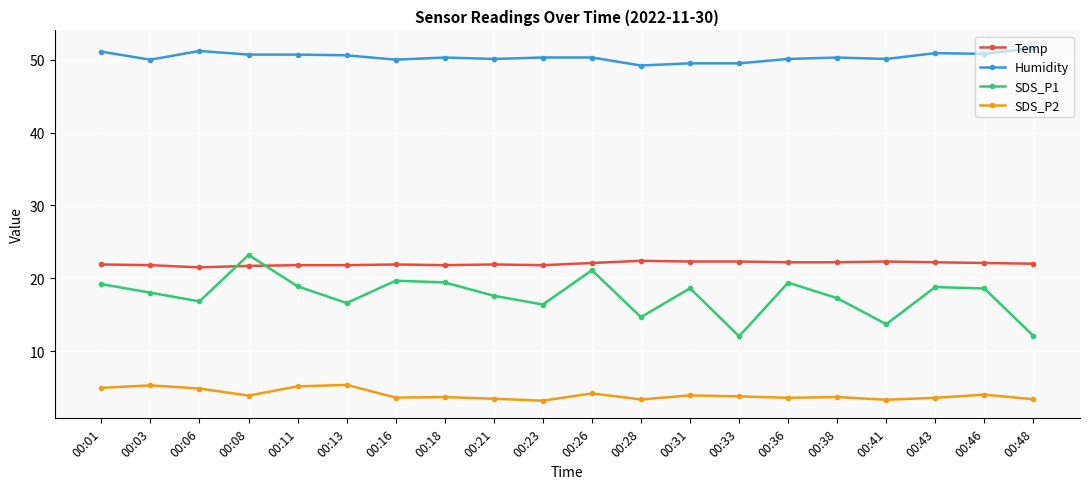

Is the value of Humidity at 00:13 greater than the value of Temp at 00:38?

Yes